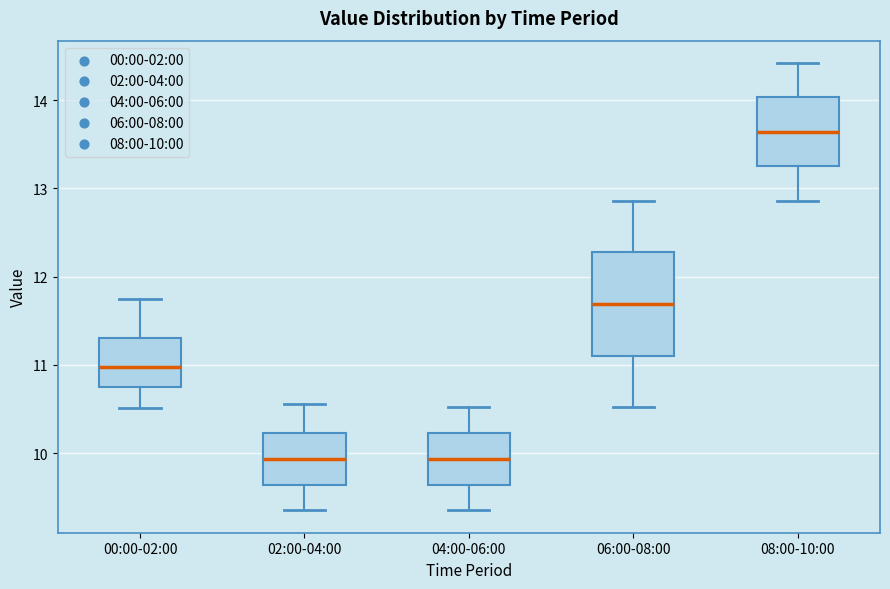

Where is the lower edge of the box for 02:00-04:00 on the y-axis? The values are not printed on the chart, so give them approximately, as read against the axis.

9.6